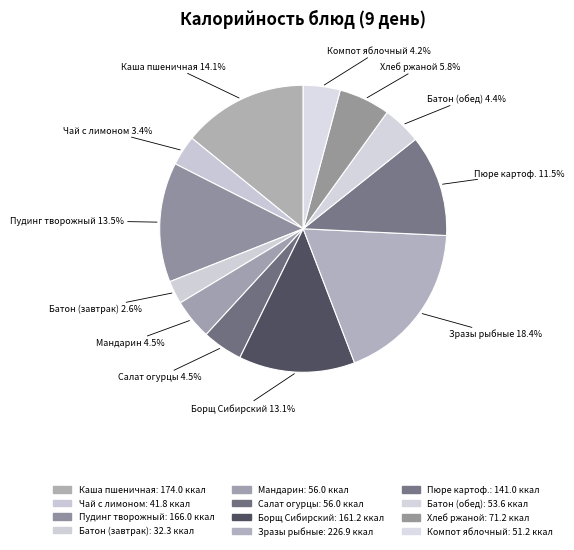

How many slices are in this pie chart?

12